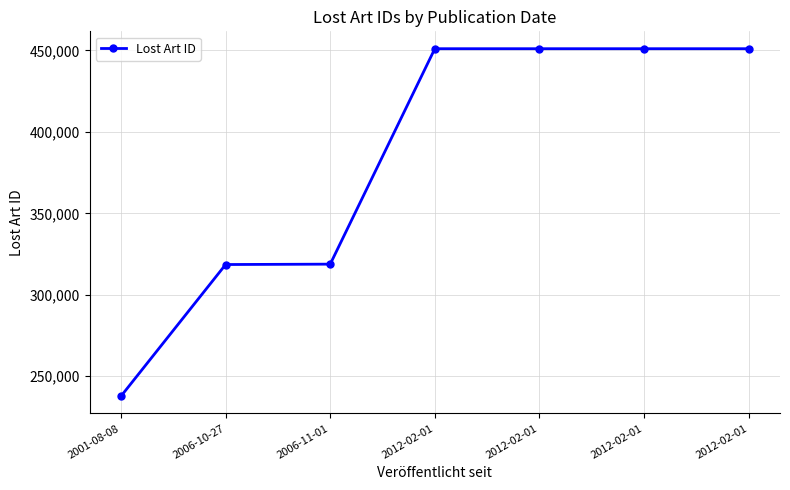

Where does the data first go above 451042?

2012-02-01